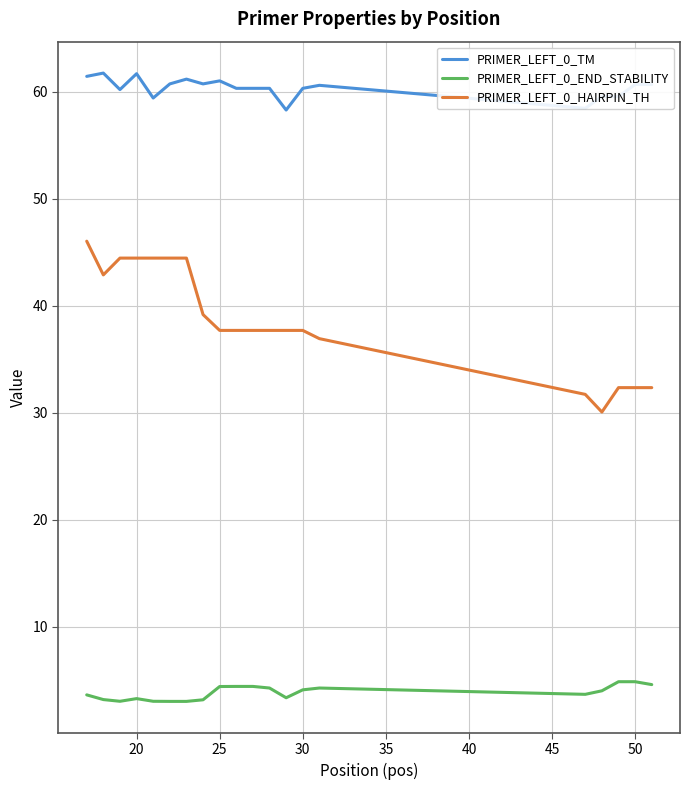

What is the minimum value shown in the chart?

3.0